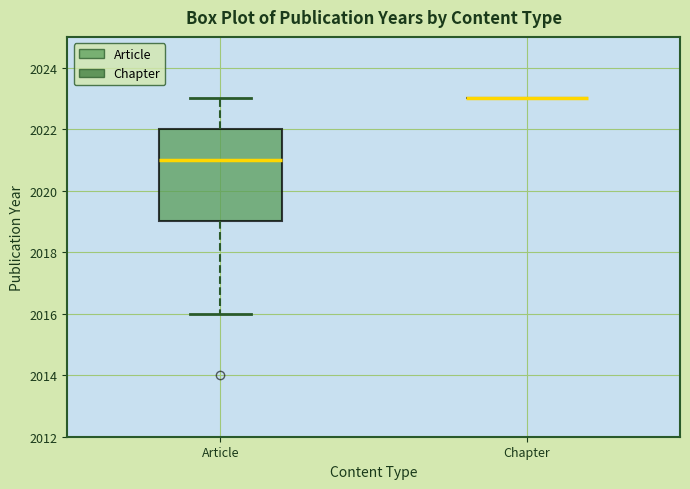

Reading left to right, read every box against the y-axis: the position of its median line, the range the box covers, and the ends of its whiskers. The values are not printed on the chart, so give them approximately, as read against the axis.

Article: median 2021, box 2019 to 2022, whiskers 2016 to 2023
Chapter: box collapsed to a line at 2023, whiskers 2023 to 2023